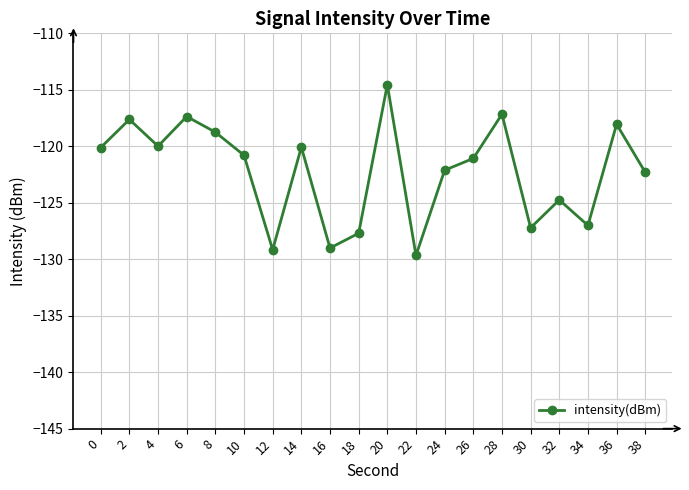

How many interior local valleys (lower than both neighbors) does the data have?

6